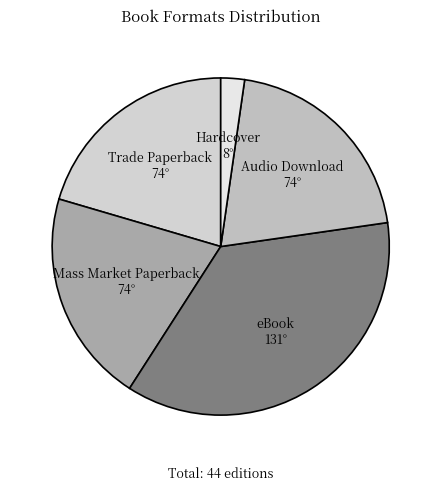

Does any single category account for the majority?

No